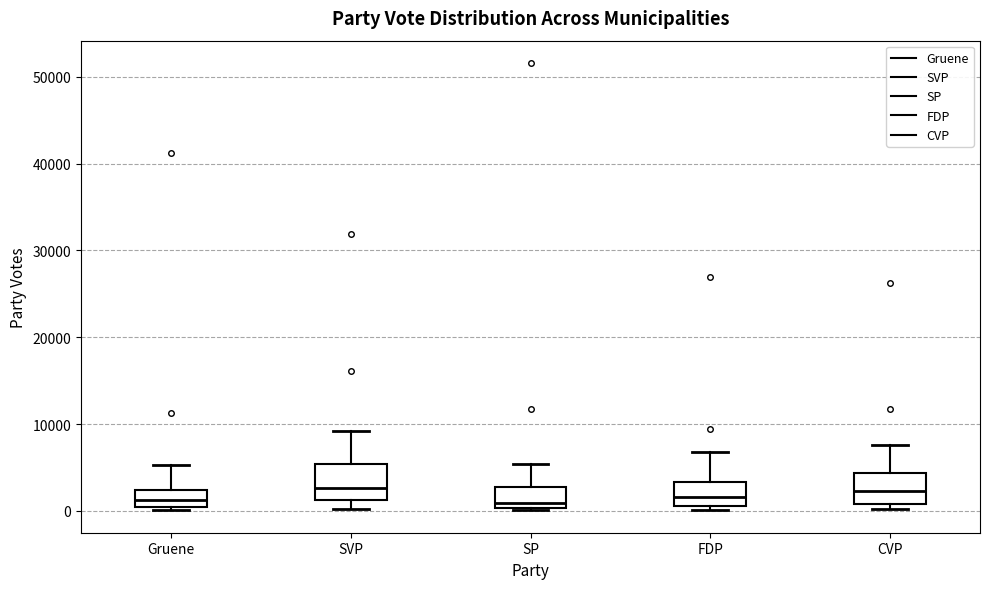

Where is the lower edge of the box for CVP on the y-axis? The values are not printed on the chart, so give them approximately, as read against the axis.

1000